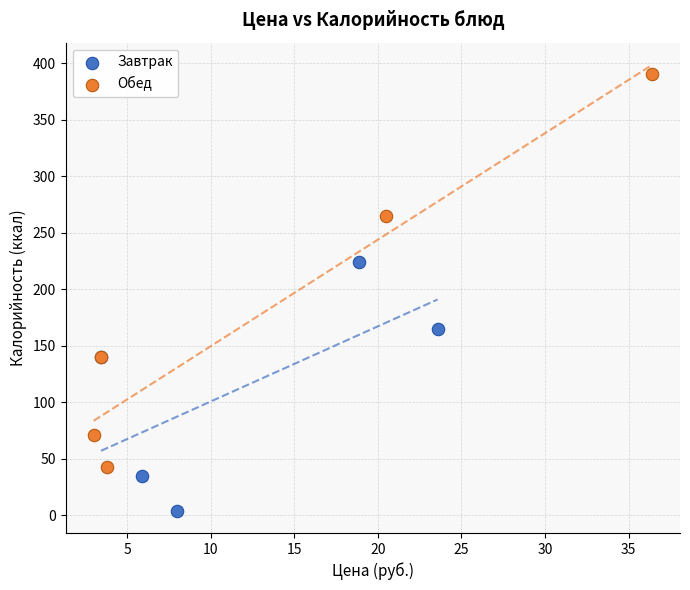

Which series reaches the minimum Y coordinate?

Завтрак